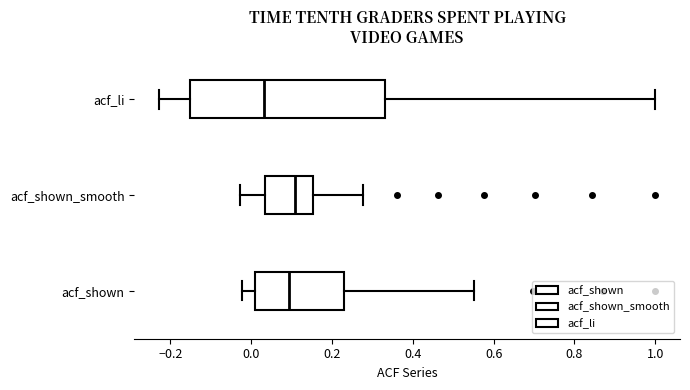

Which box's median line is the furthest to the left?

acf_li